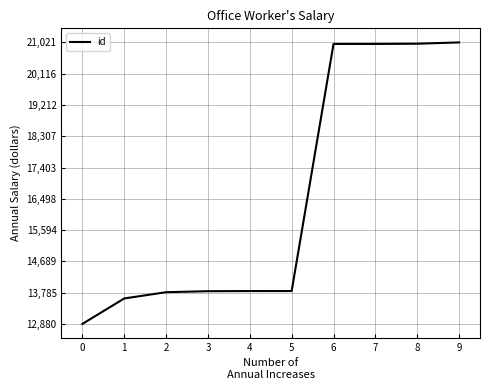

Is it true that the value at 1 is 8684?

False